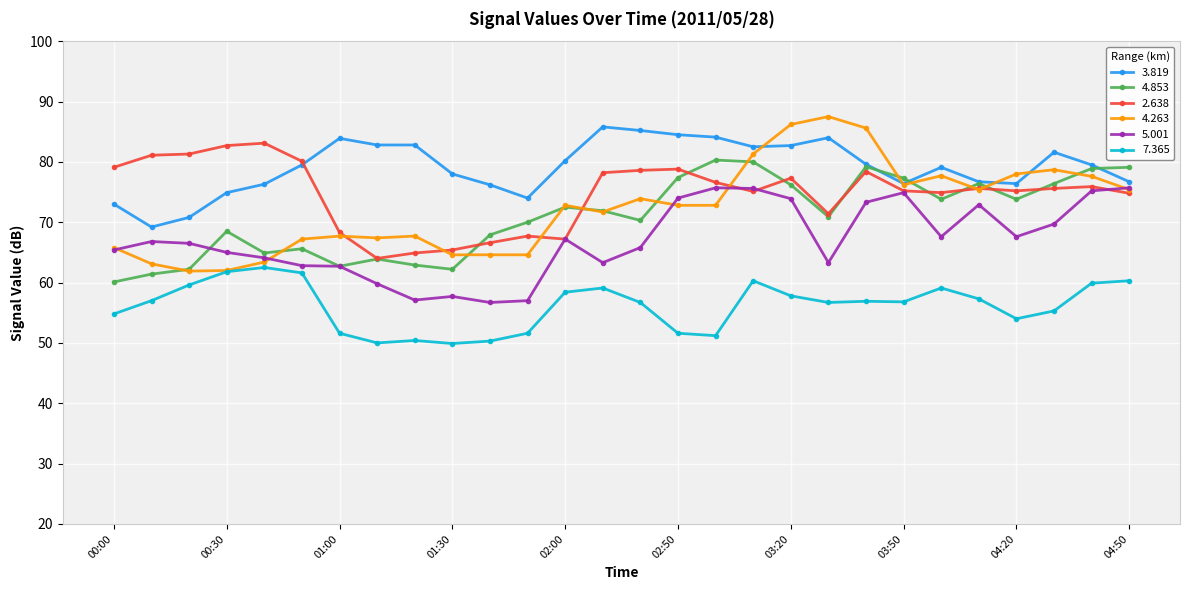

What are all the series names shown in the legend?

3.819, 4.853, 2.638, 4.263, 5.001, 7.365